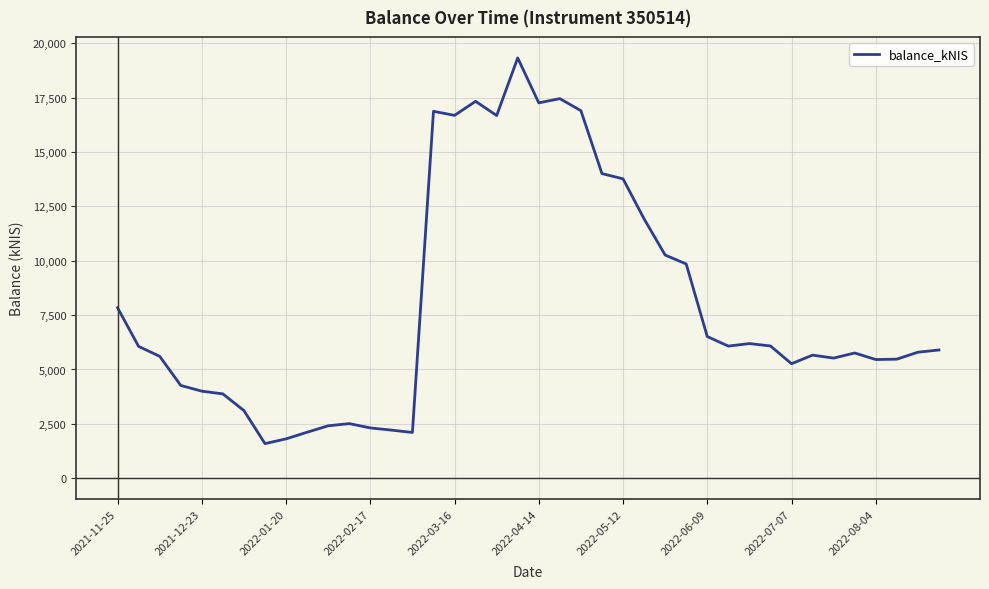

What is the difference between the second highest and second lowest values?

15637.9